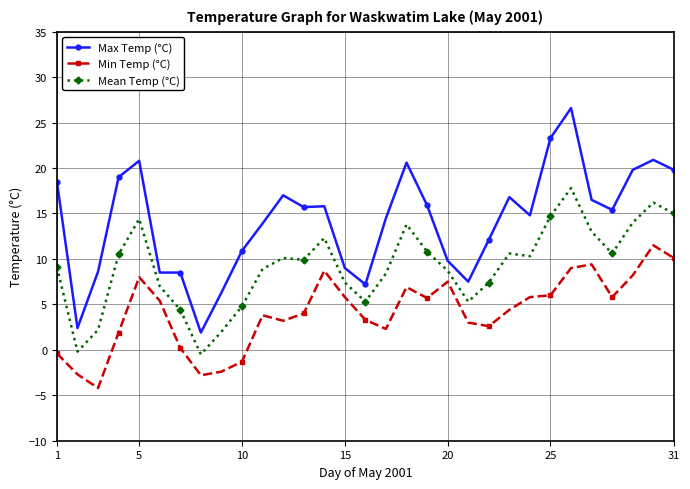

What is the maximum value shown in the chart?

26.6